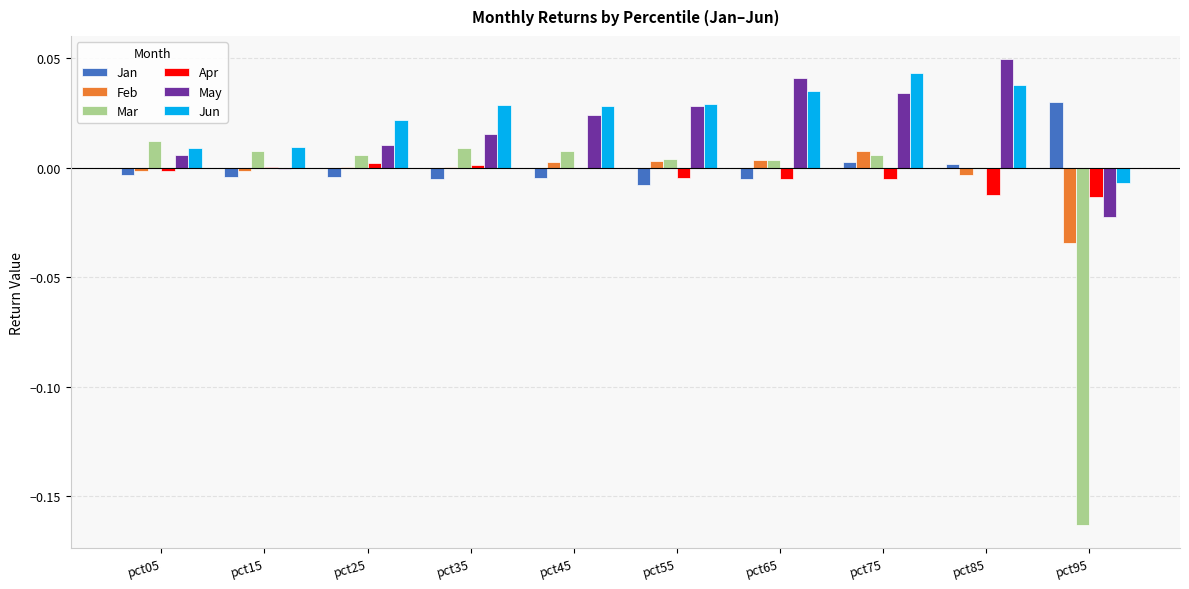

At which label does May reach its peak?

pct85